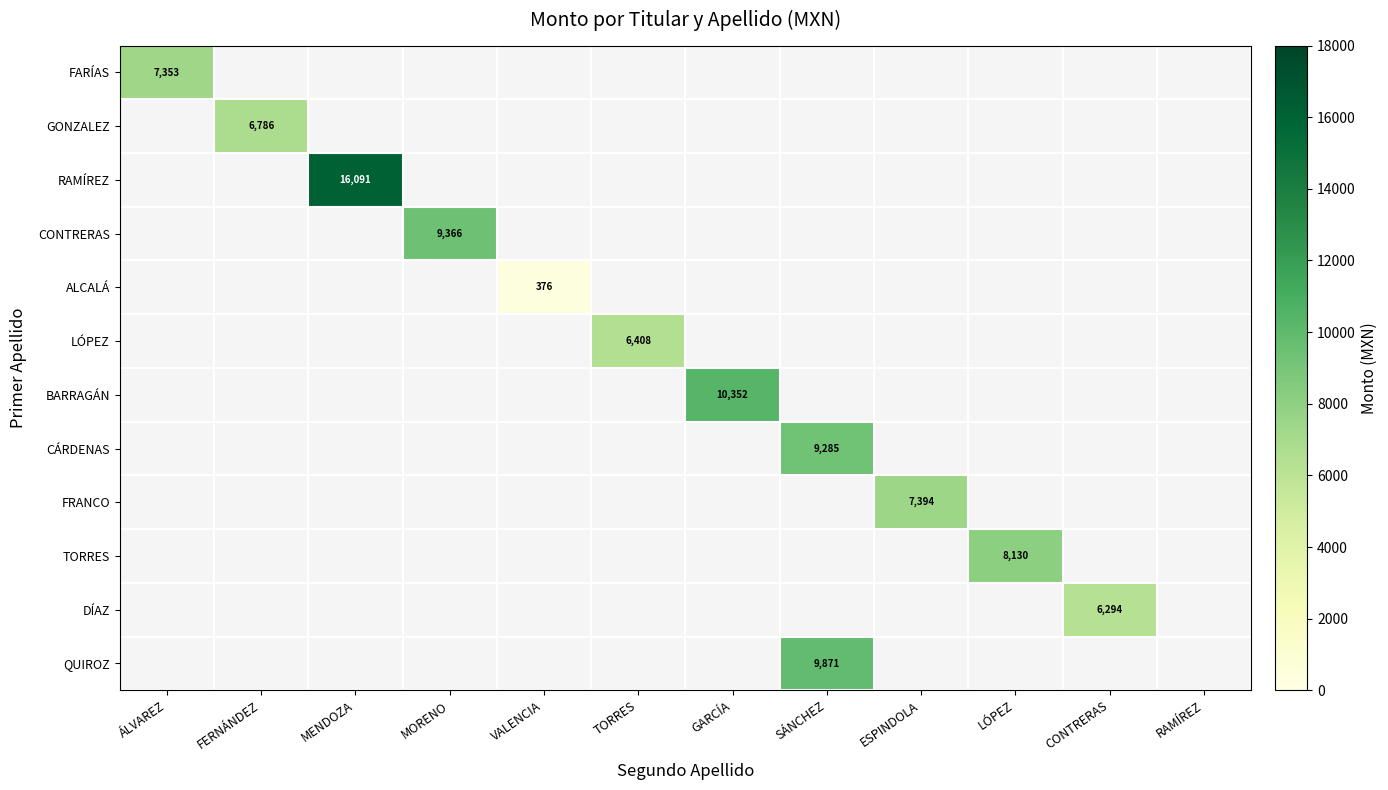

Is the value of CÁRDENAS at SÁNCHEZ greater than the value of ALCALÁ at MENDOZA?

No